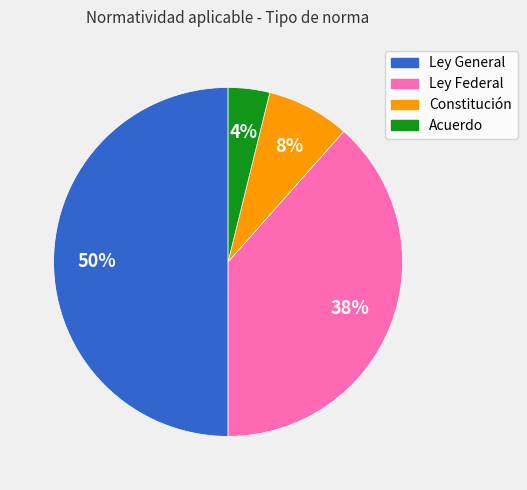

True or false: Acuerdo accounts for 4% of the total.

True